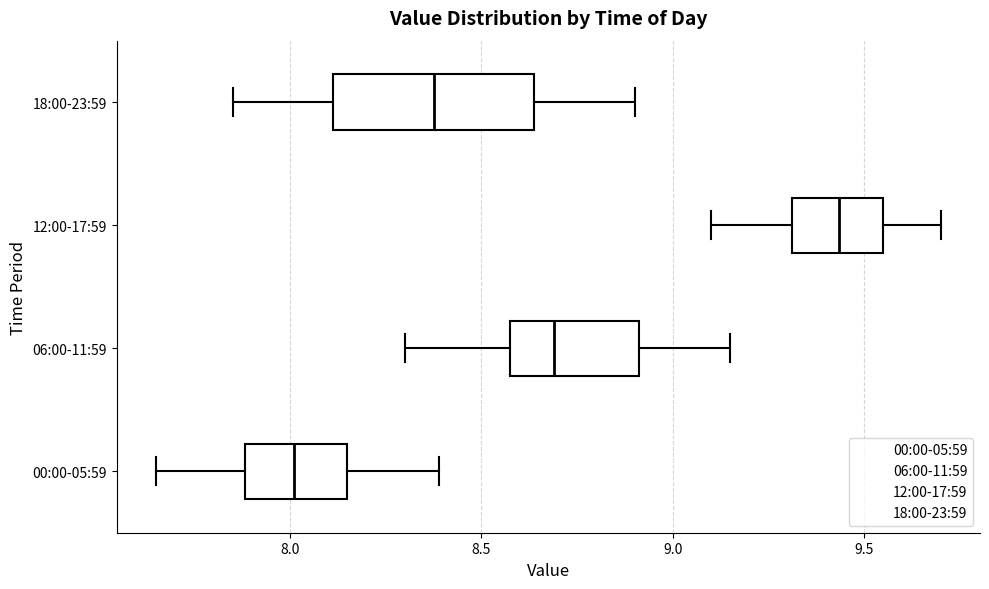

Comparing the boxes themselves (not the whiskers), which one is the widest?

18:00-23:59